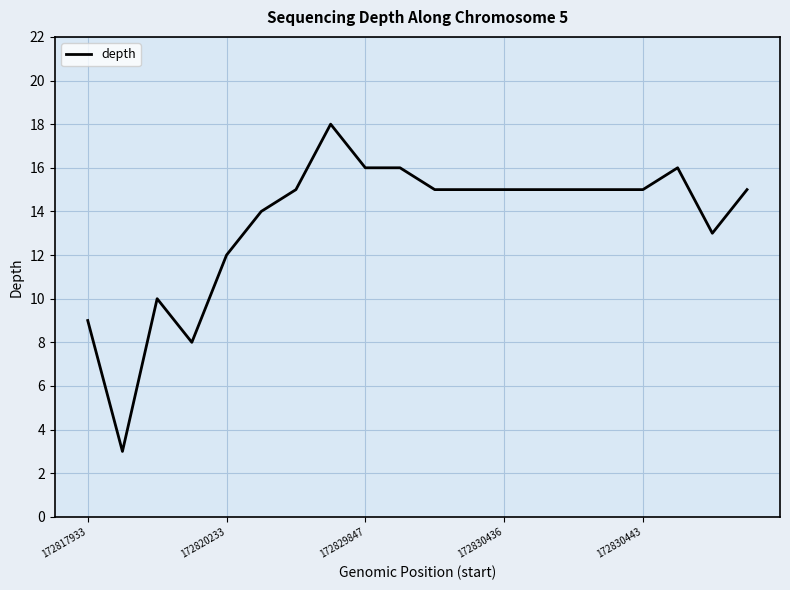

What is the smallest value displayed?

3